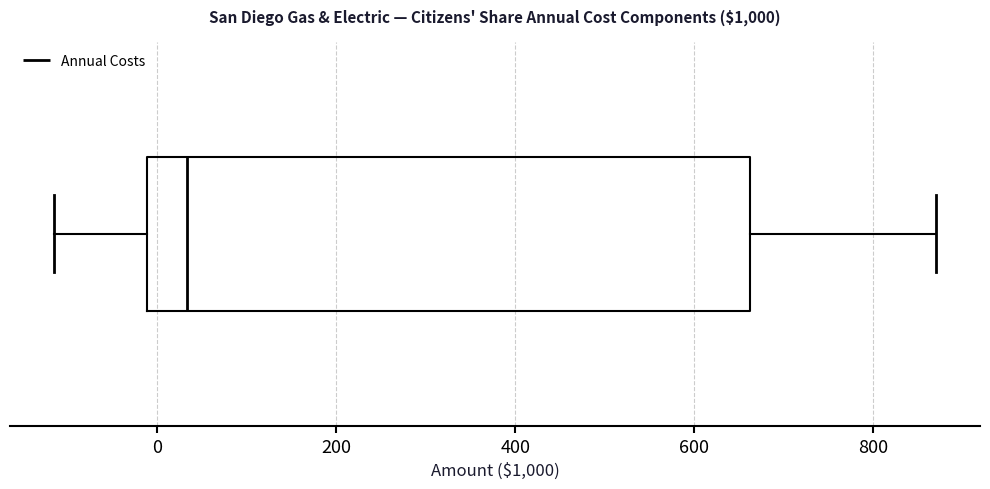

Read this box plot against the x-axis: the position of the median line, the range covered by the box, and the ends of both whiskers. The values are not printed on the chart, so give them approximately, as read against the axis.

median 40, box -20 to 660, whiskers -120 to 860